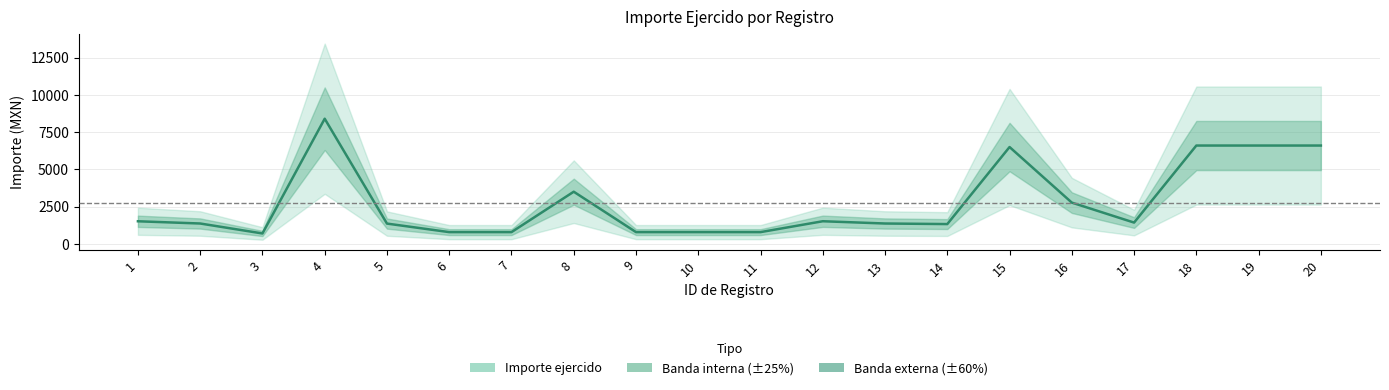

What is the value of the 1st point from the left?

1518